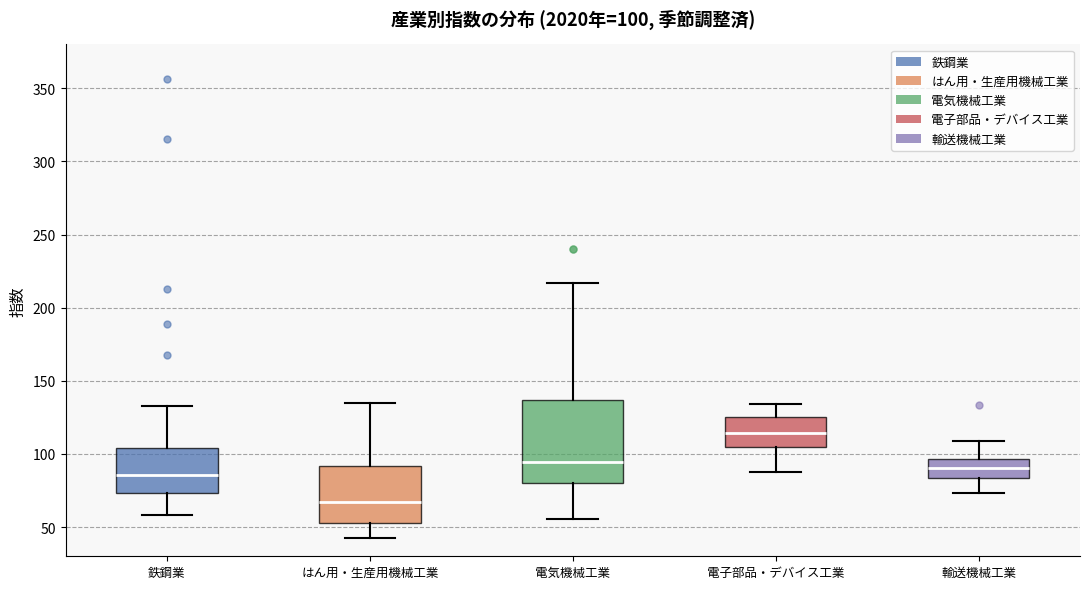

Which box has the lowest median line?

はん用・生産用機械工業